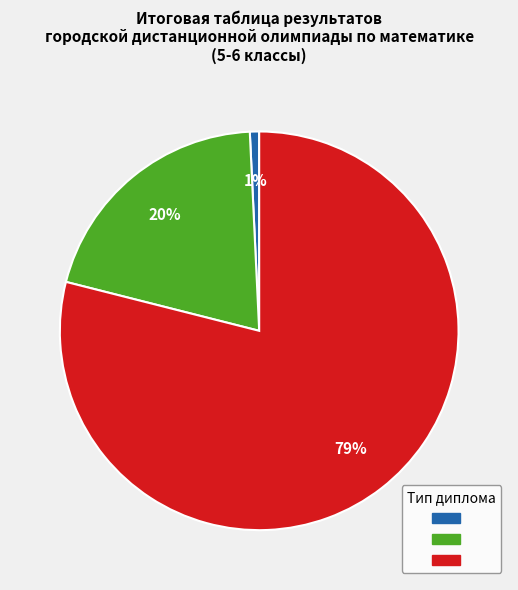

How many segments does this pie chart have?

3